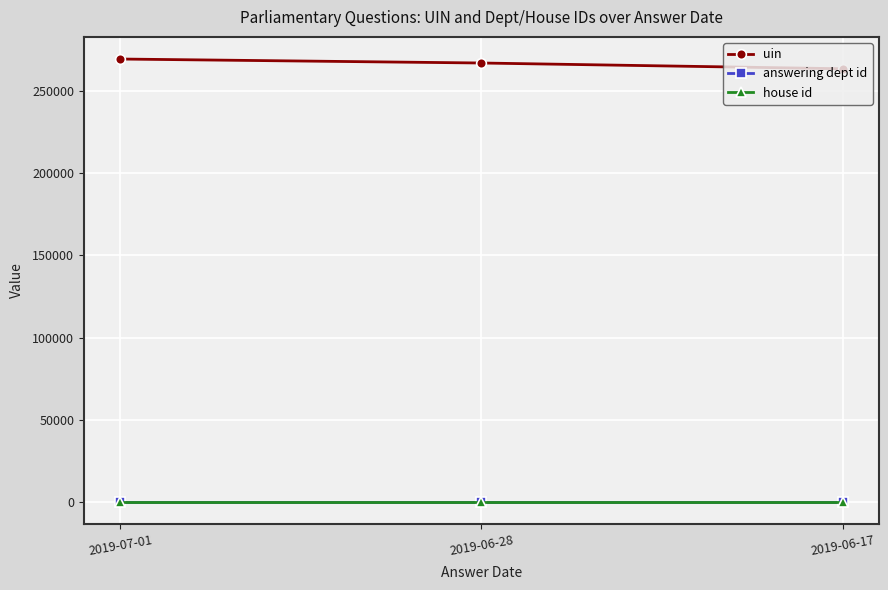

What is the difference between the uin values at 2019-07-01 and 2019-06-17?

5925